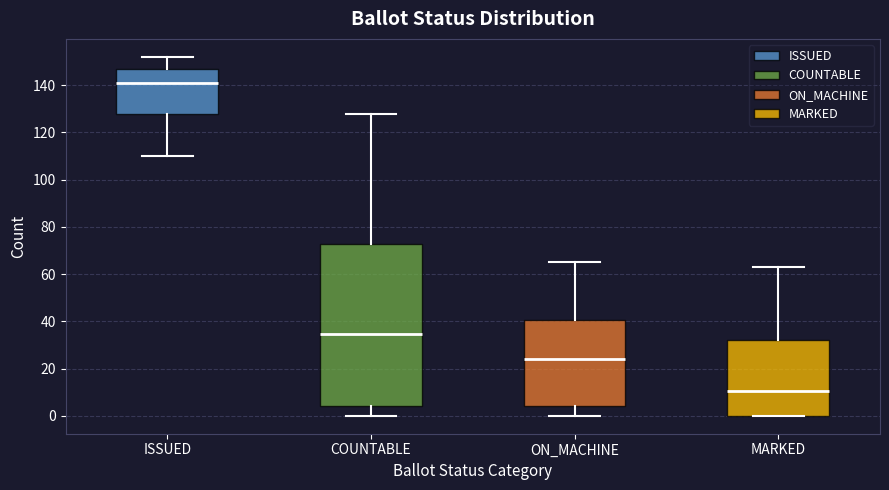

Where does the median line of the box for ON_MACHINE sit on the y-axis? The values are not printed on the chart, so give them approximately, as read against the axis.

24